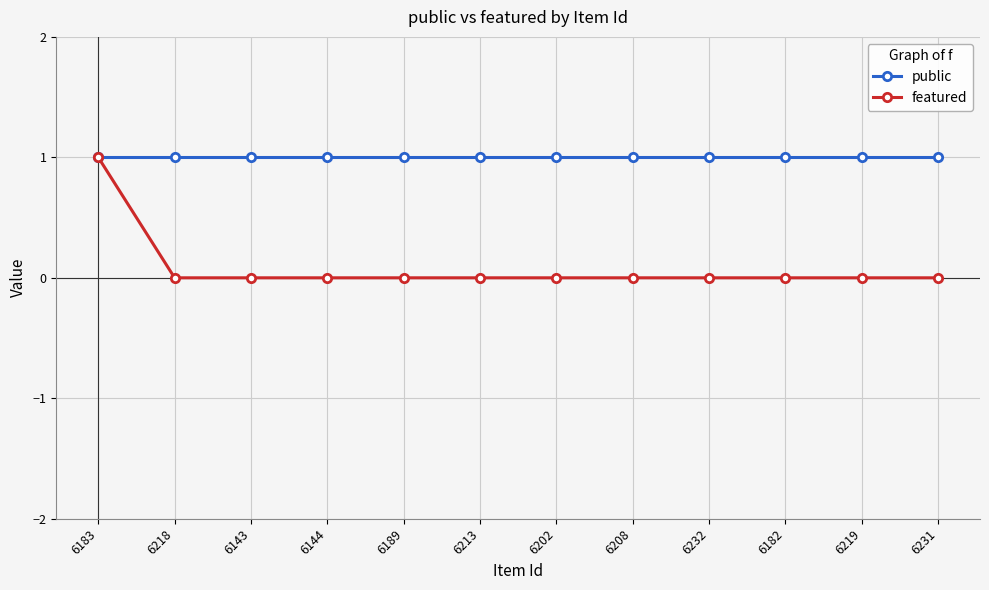

Which category has the highest value in the featured series?

6183